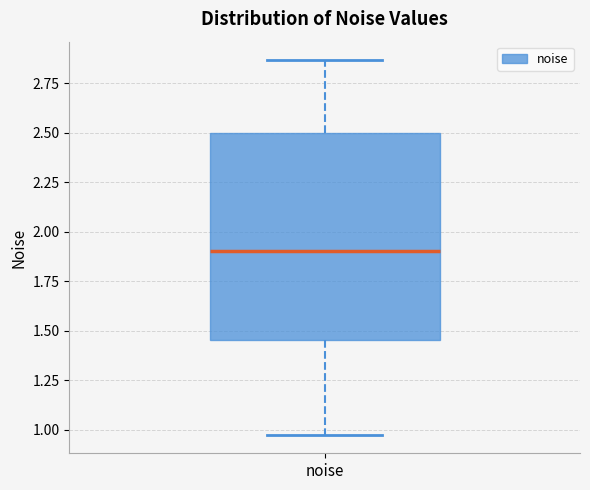

Transcribe this box plot: give where the median line is, the range the box spans, and where the two whiskers end, as read against the y-axis. The values are not printed on the chart, so give them approximately, as read against the axis.

median 1.90, box 1.45 to 2.50, whiskers 1.00 to 2.85